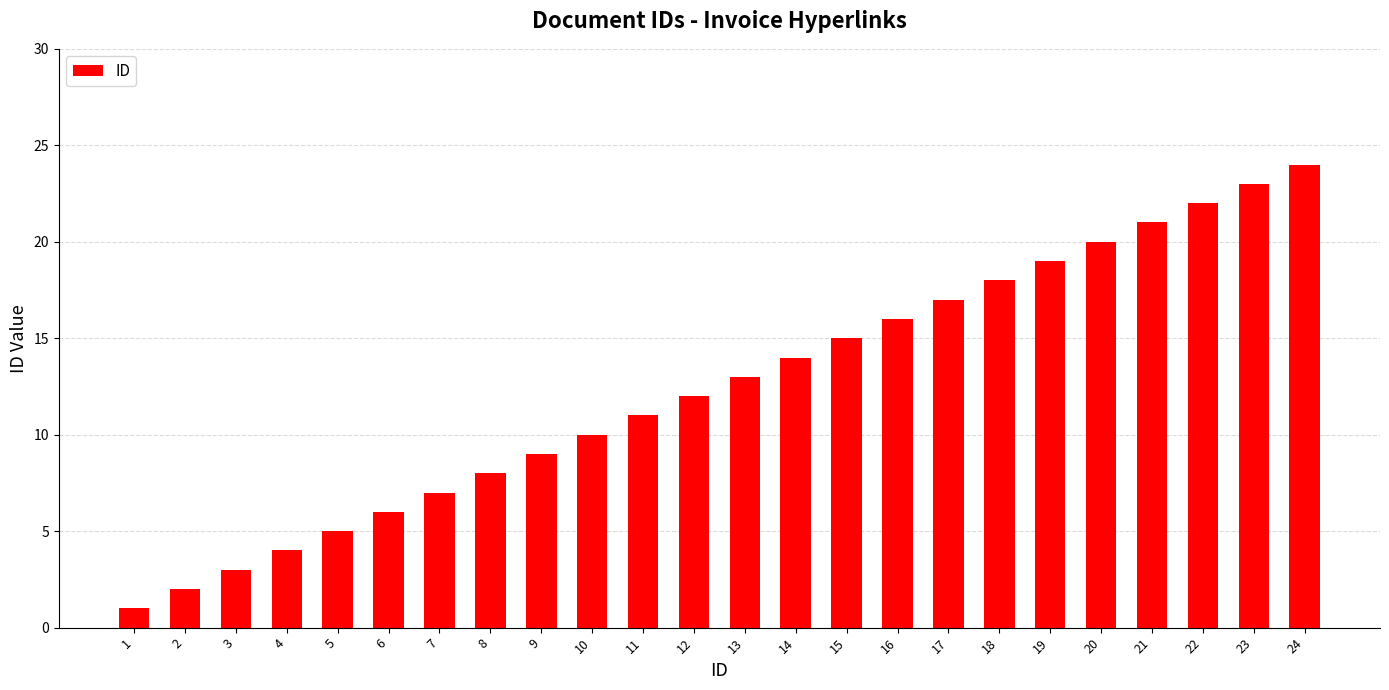

At which label is the value closest to 12?

12